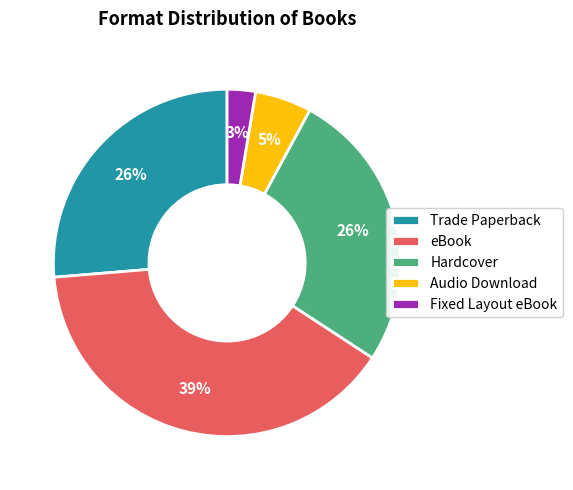

What is the ratio of the value at Fixed Layout eBook to the value at Hardcover?

0.1